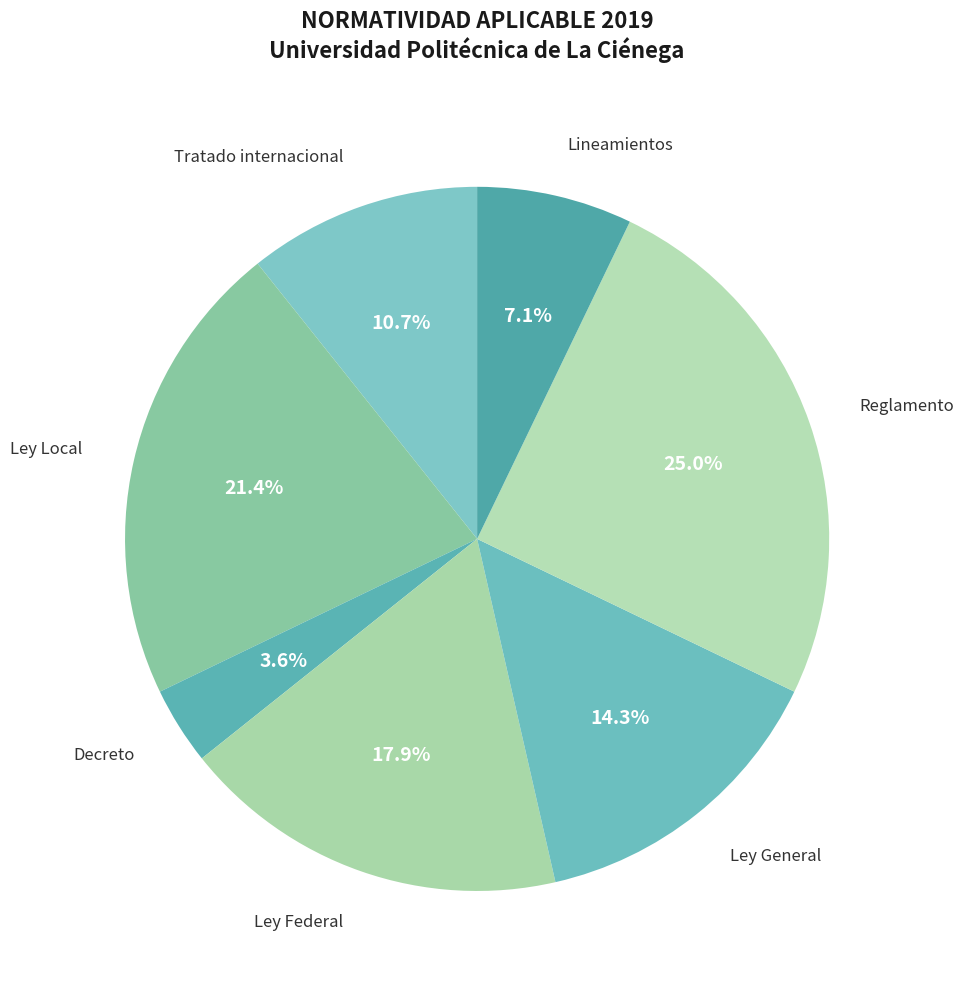

What is the largest slice in the pie chart?

Reglamento